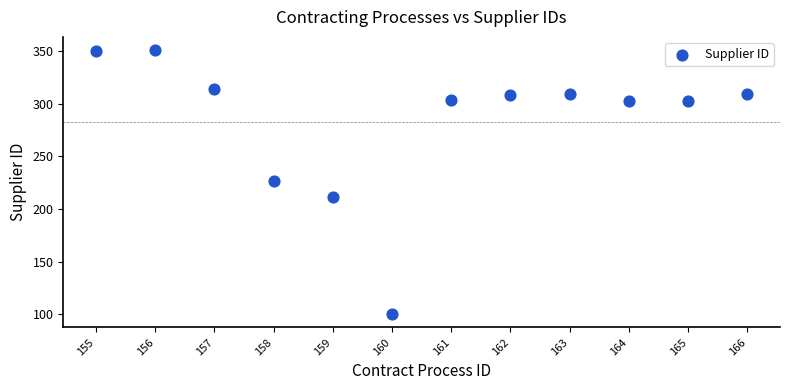

What is the range of Y values (max minus min)?

251